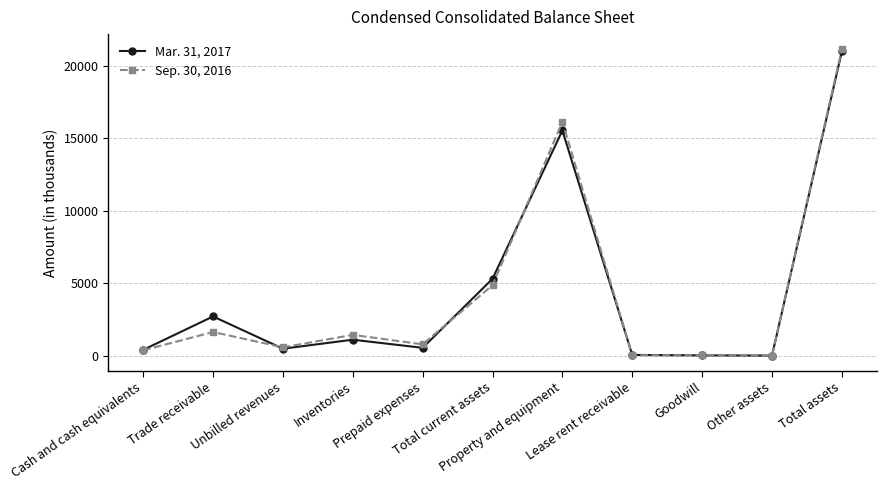

True or false: Mar. 31, 2017 has a value of 26412 at Property and equipment.

False